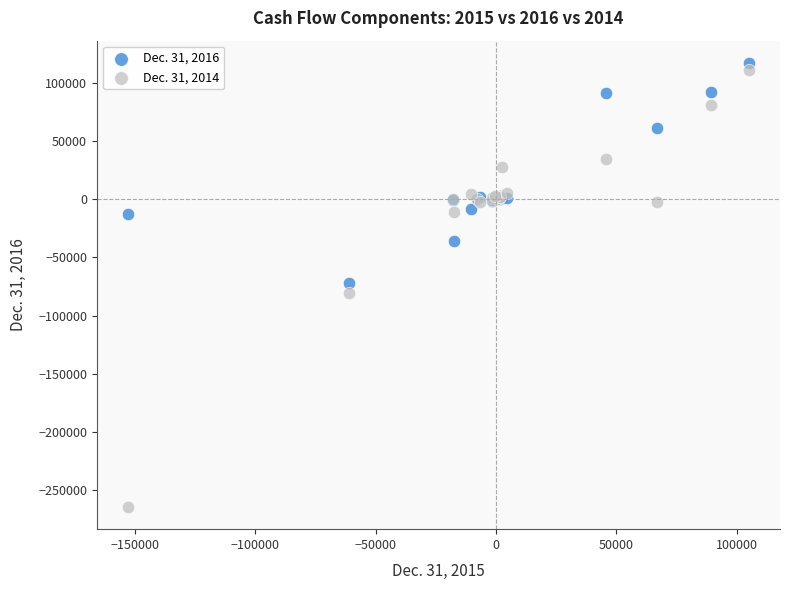

Which series contains the lowest Y value?

Dec. 31, 2014